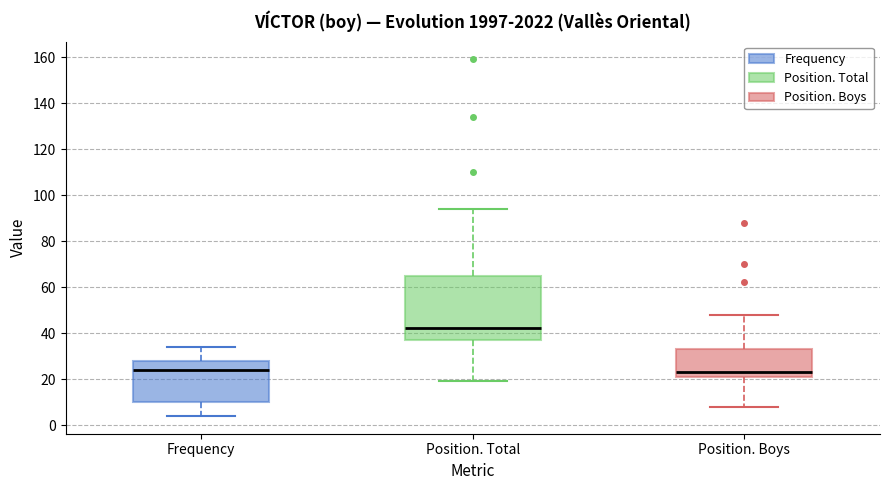

Comparing the boxes themselves (not the whiskers), which one is the tallest?

Position. Total